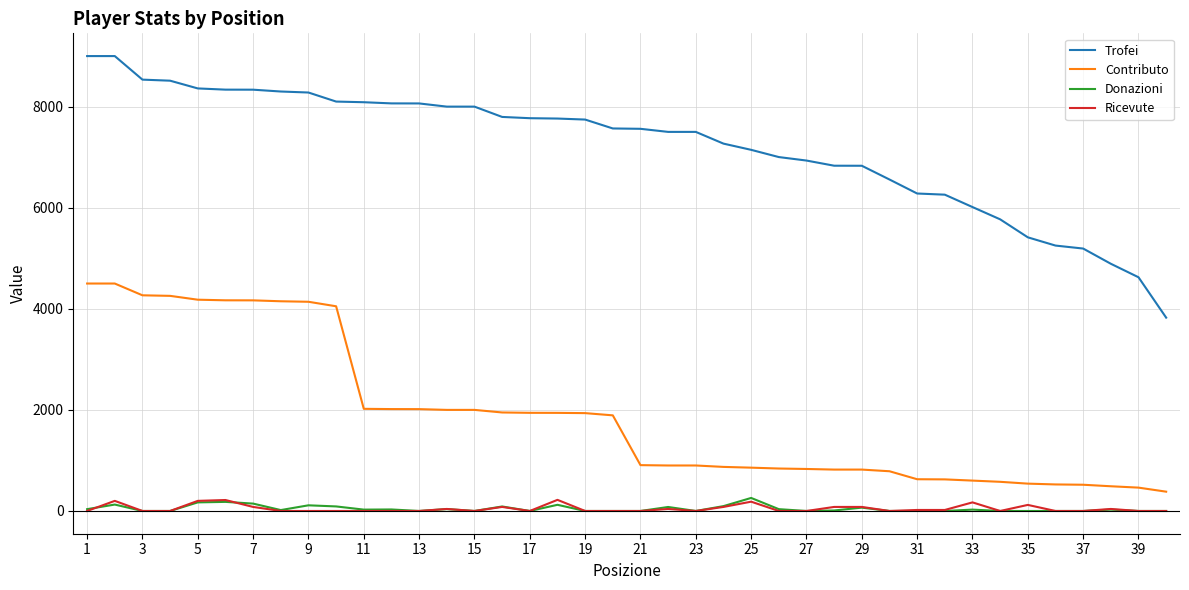

True or false: Contributo and Trofei intersect in this chart.

False